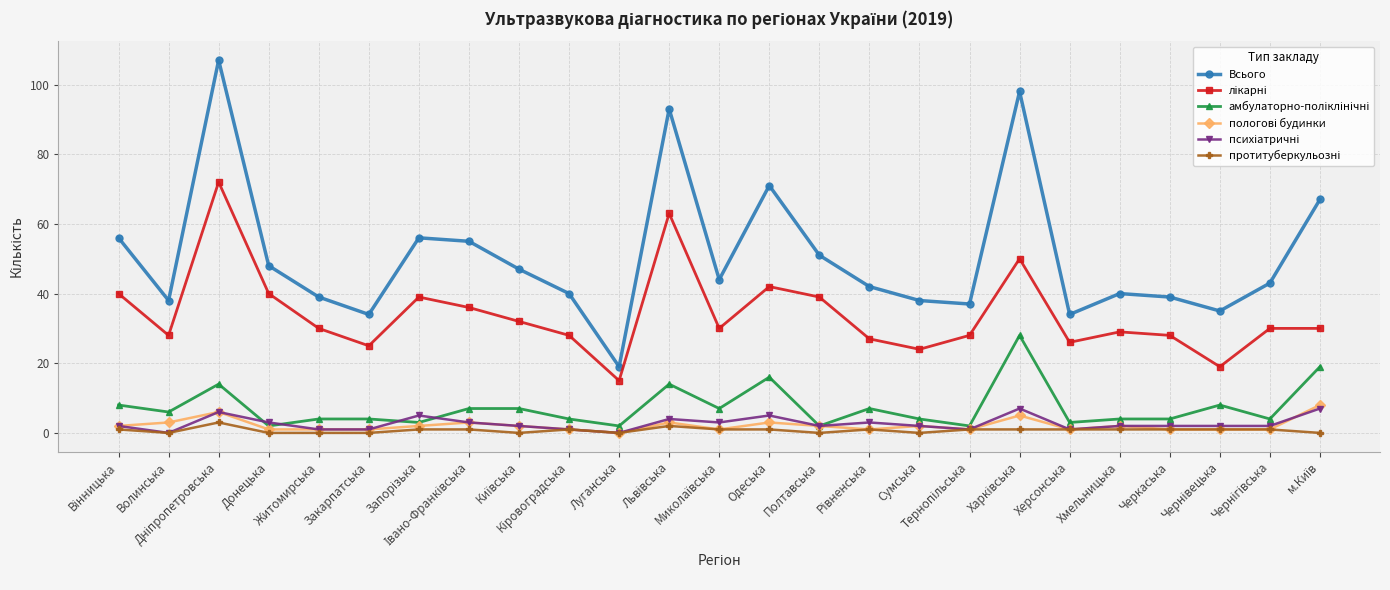

Which series has the widest spread of values?

Всього